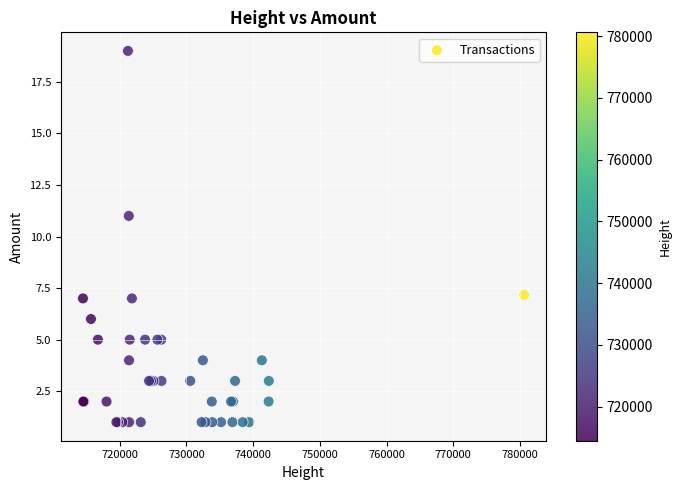

What Y value in the scatter plot is closest to 10?

11.0